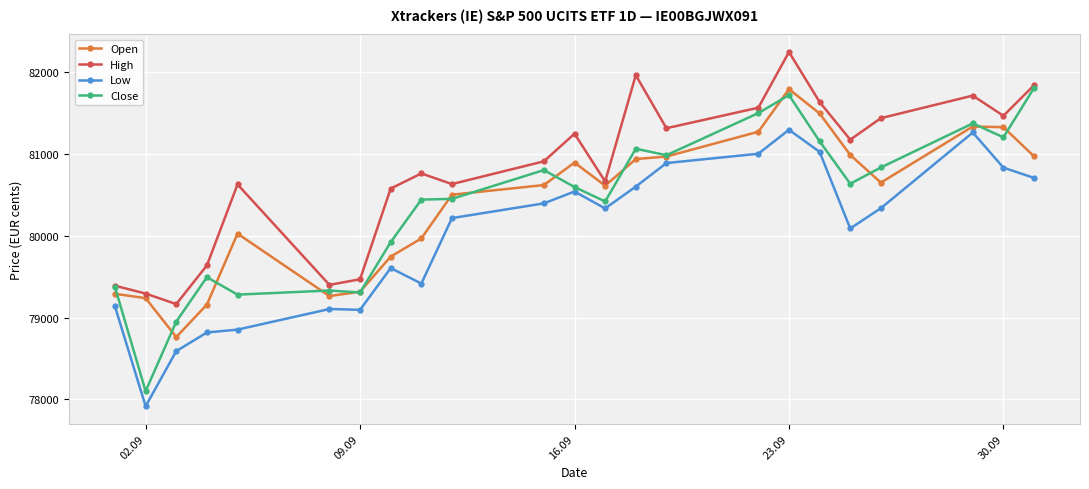

True or false: Low and Open cross at least once.

False